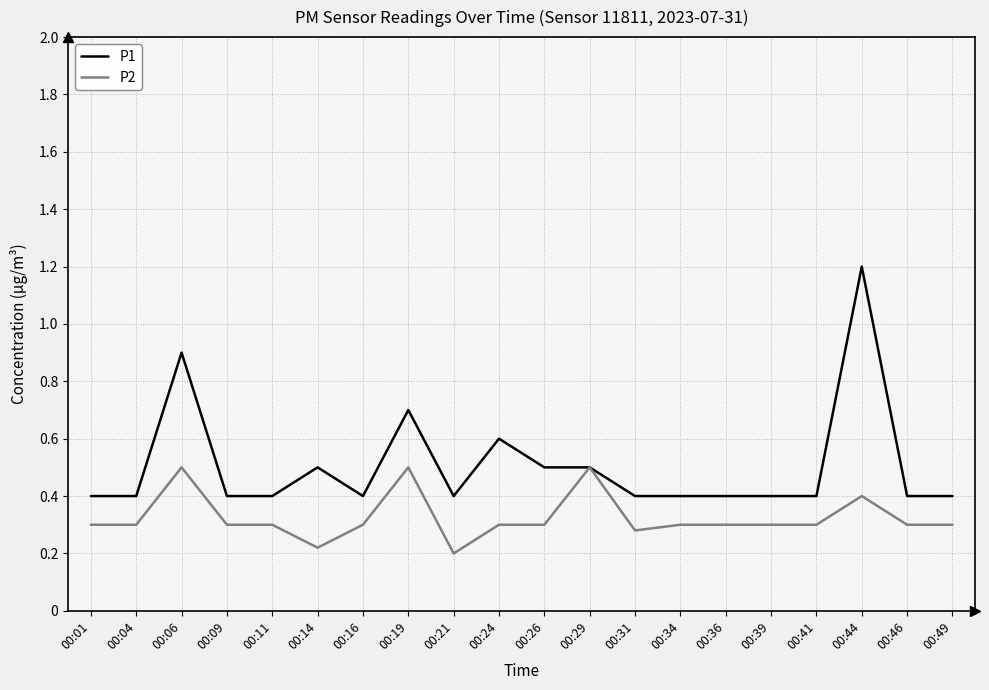

Read the P2 value at 00:14.

0.2